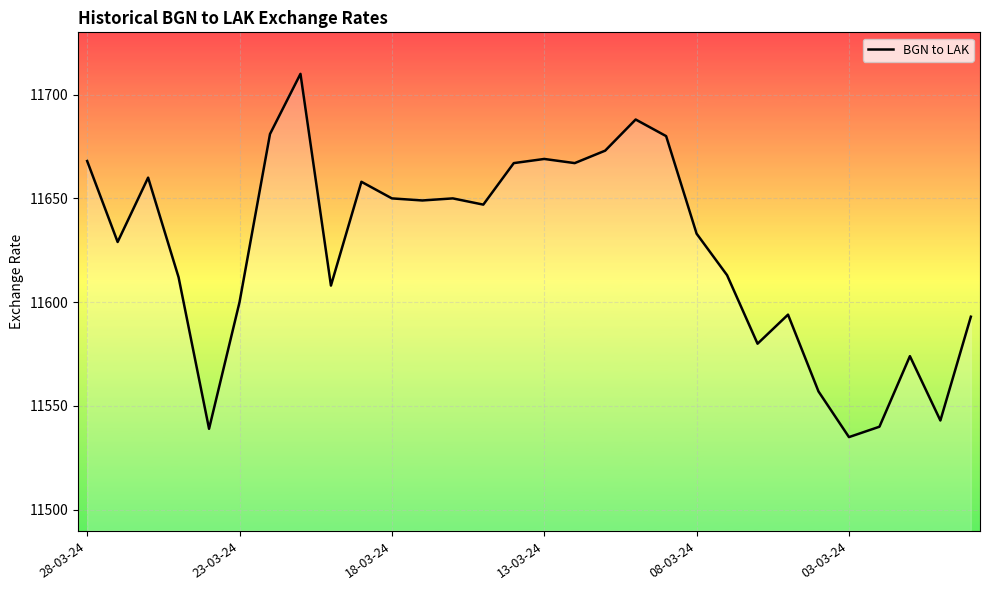

What is the difference between the maximum and minimum values?

175